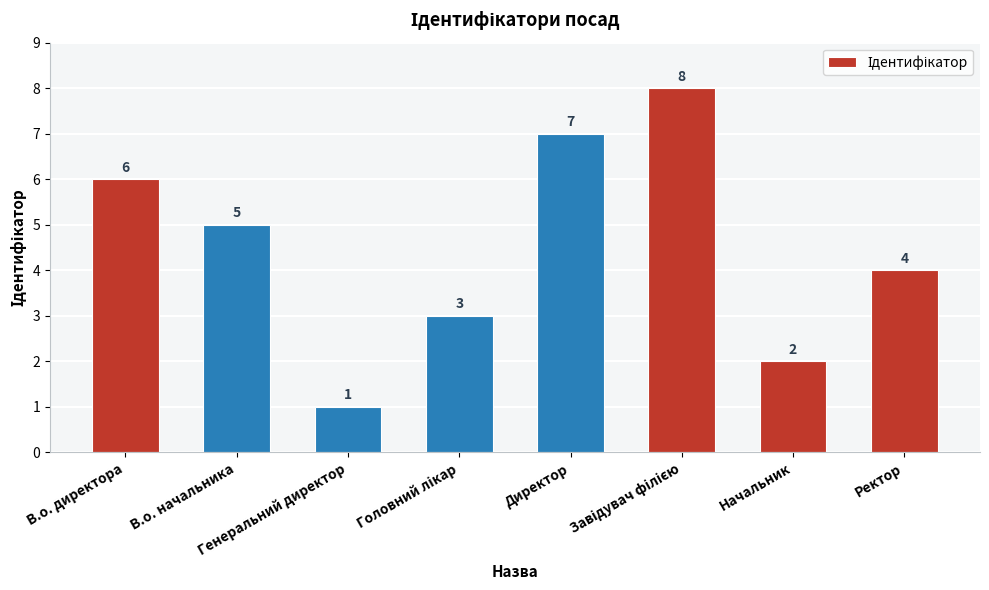

Where is the data nearest to the value 4?

Ректор